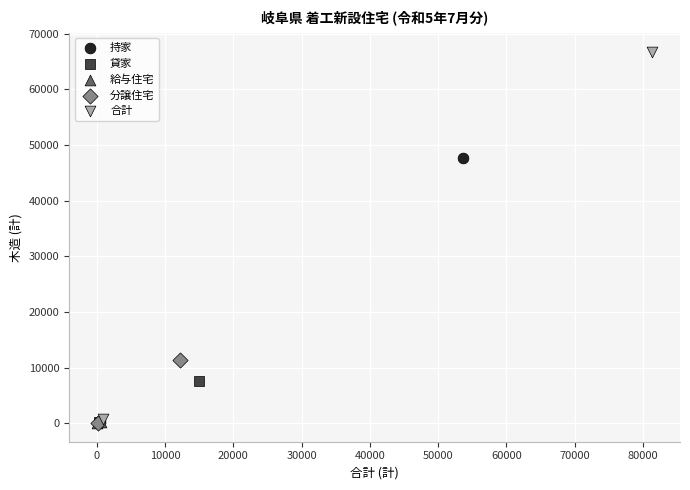

What are all the series names shown in the legend?

持家, 貸家, 給与住宅, 分譲住宅, 合計